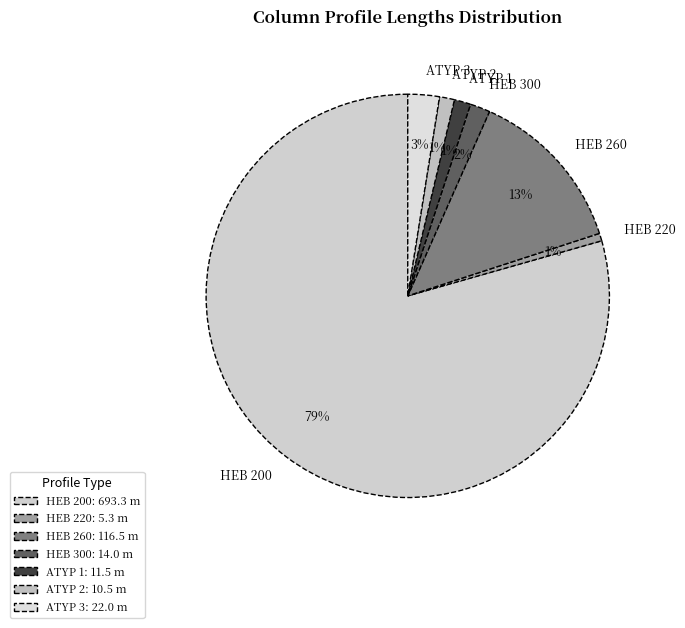

To the nearest percent, what is the average slice percentage?

14%